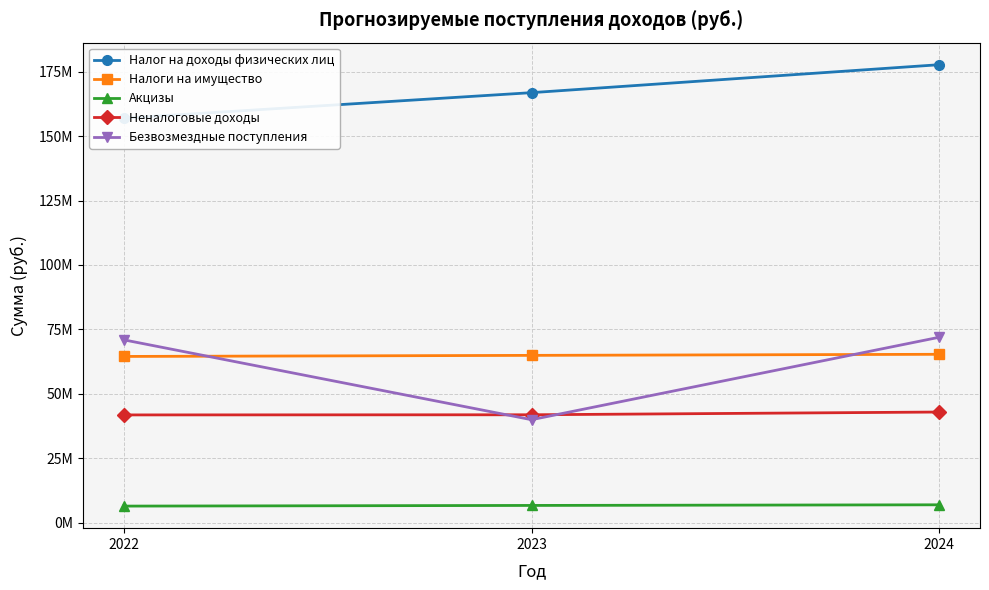

What is the sum of all Налоги на имущество values?

194704000